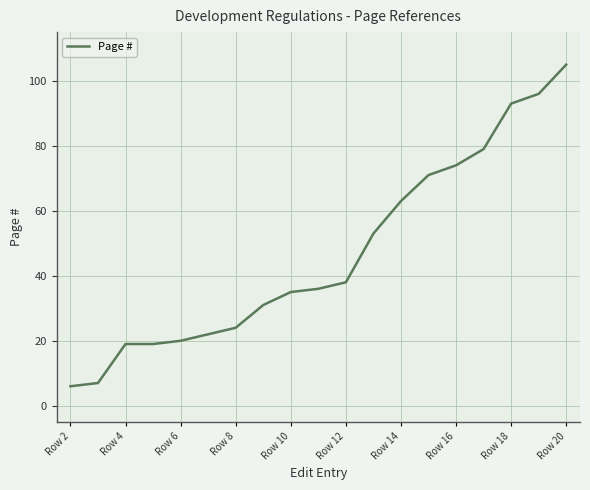

What is the difference between the maximum and minimum values?

99